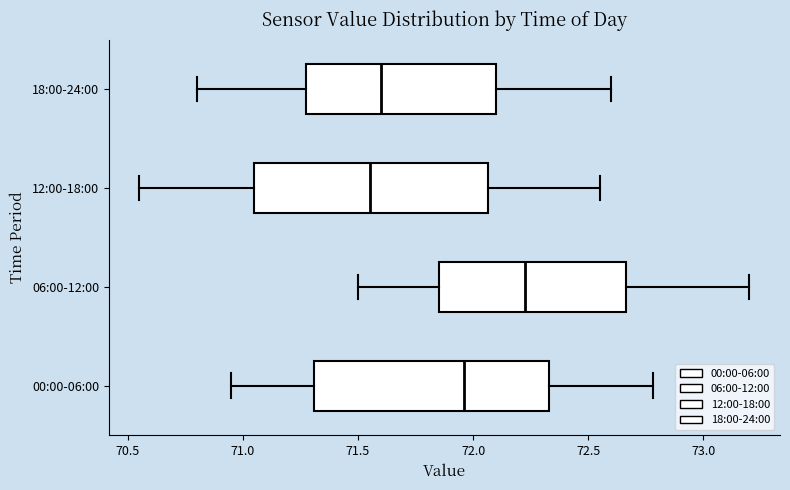

Reading bottom to top, read every box against the x-axis: the position of its median line, the range the box covers, and the ends of its whiskers. The values are not printed on the chart, so give them approximately, as read against the axis.

00:00-06:00: median 71.95, box 71.30 to 72.35, whiskers 70.95 to 72.80
06:00-12:00: median 72.25, box 71.85 to 72.65, whiskers 71.50 to 73.20
12:00-18:00: median 71.55, box 71.05 to 72.05, whiskers 70.55 to 72.55
18:00-24:00: median 71.60, box 71.30 to 72.10, whiskers 70.80 to 72.60